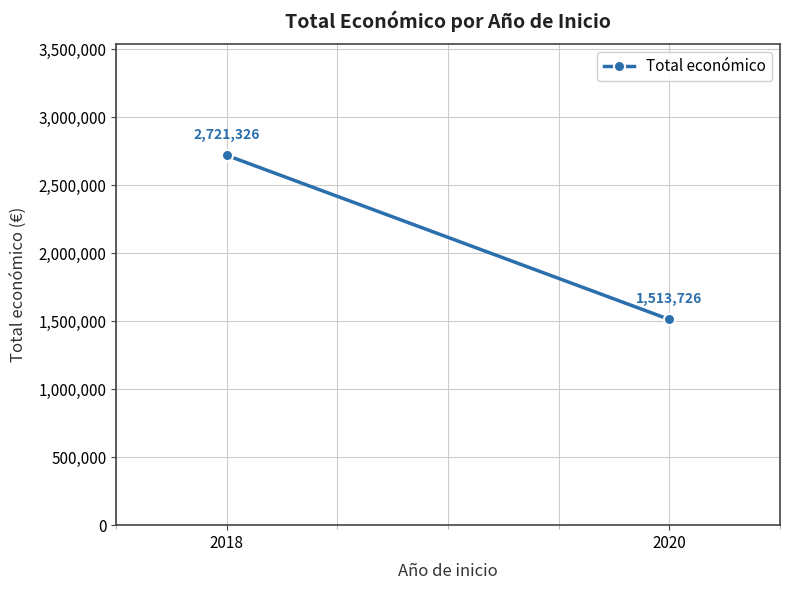

Where does the data first go above 2721326?

2018